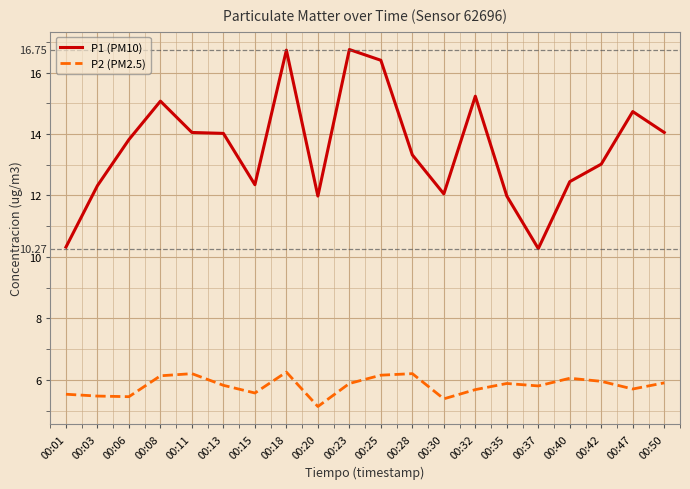

True or false: P1 (PM10) and P2 (PM2.5) cross at least once.

False